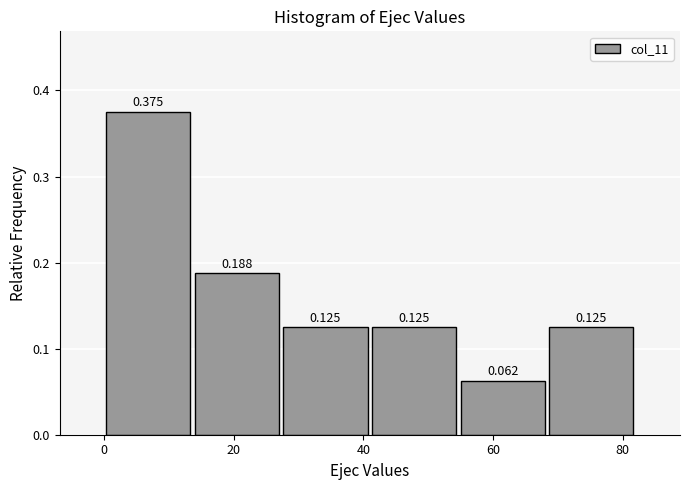

Which range on the x-axis has the tallest bar?

0 to 14